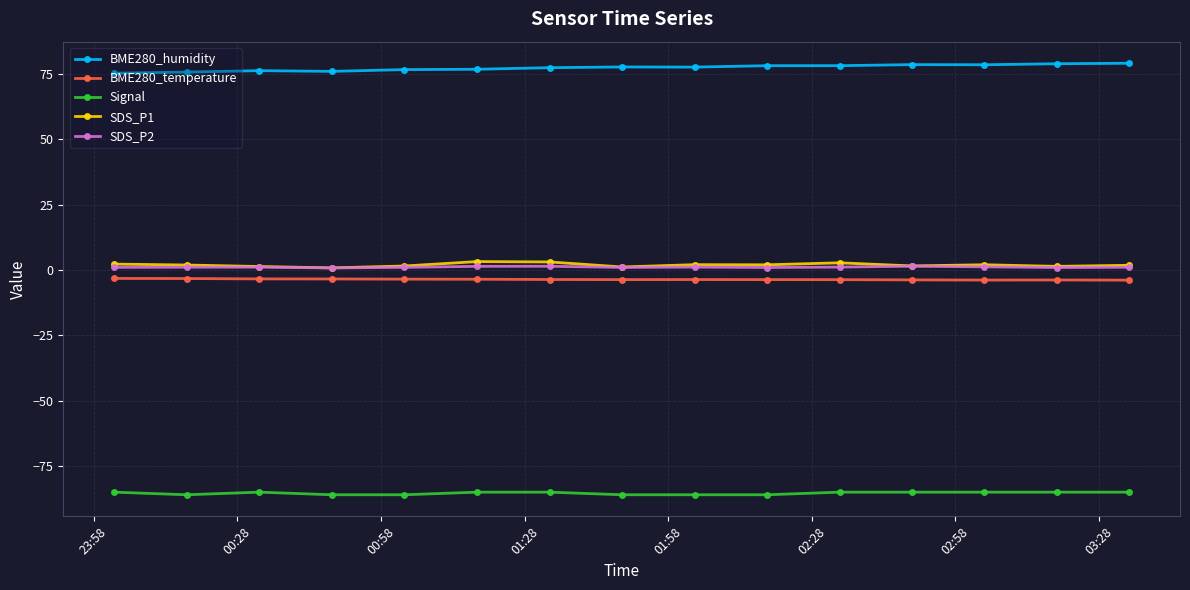

Which series has the largest total across all categories?

BME280_humidity